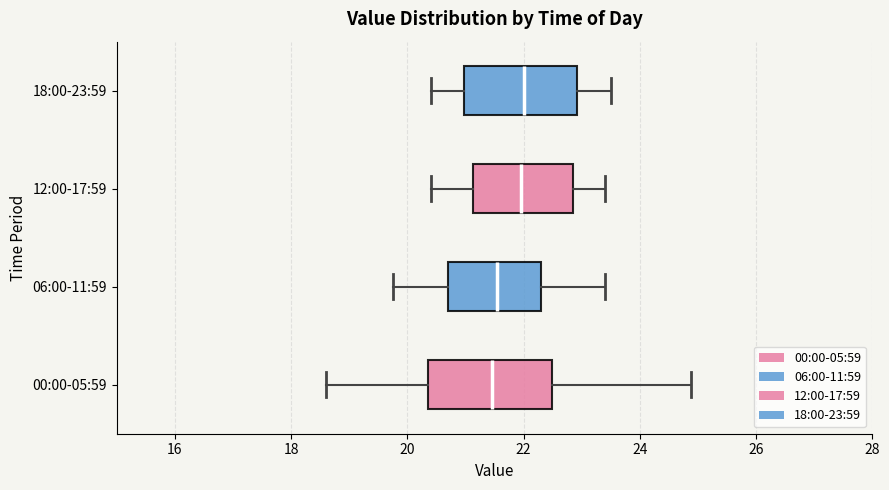

Where is the left edge of the box for 12:00-17:59 on the x-axis? The values are not printed on the chart, so give them approximately, as read against the axis.

21.2